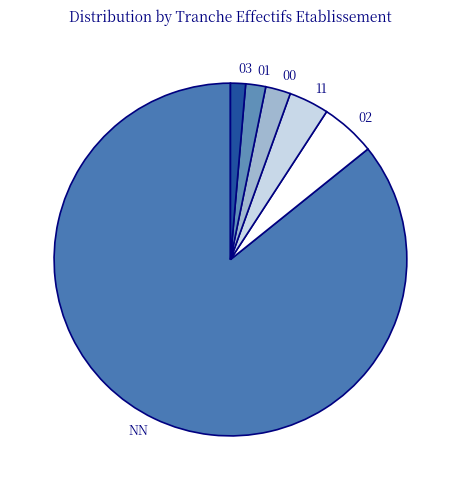

Which category has the biggest portion of the pie?

NN